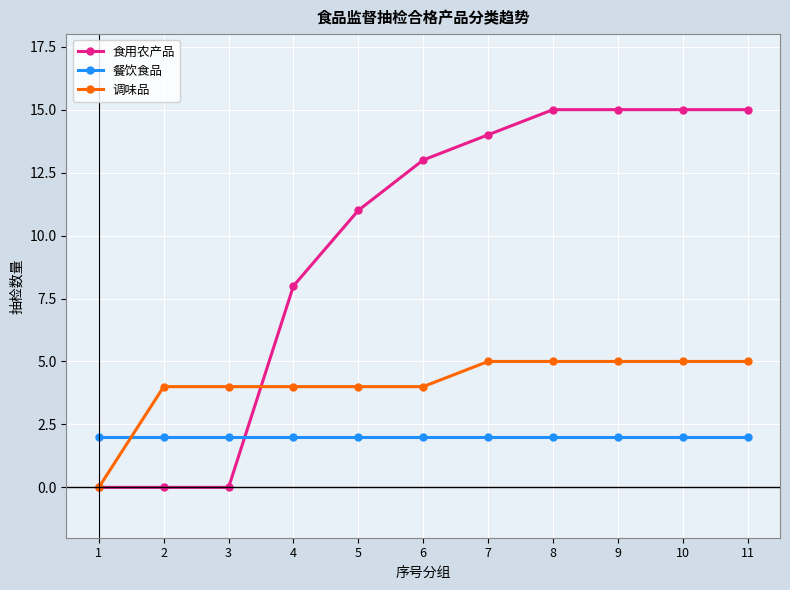

Is the value of 食用农产品 at 4 greater than the value of 餐饮食品 at 6?

Yes